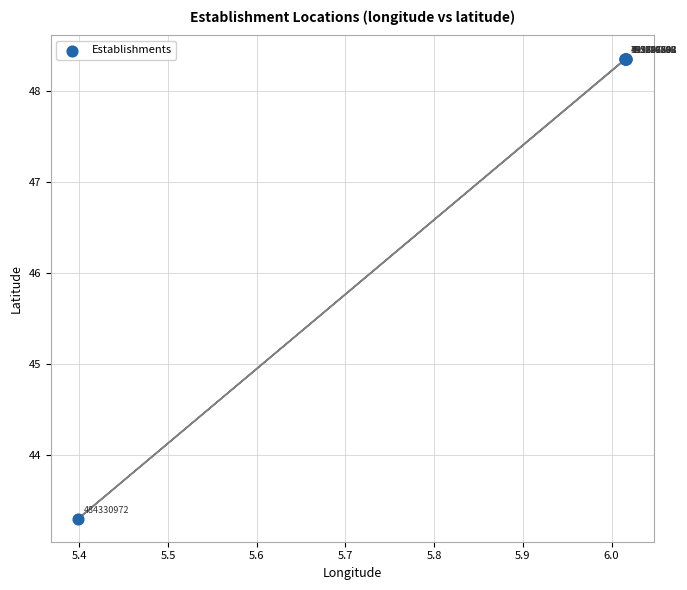

What Y value in the scatter plot is closest to 45?

43.3